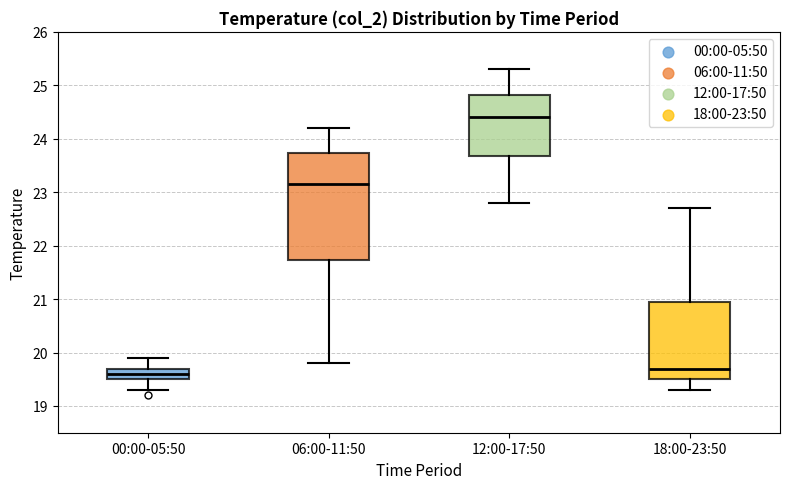

Comparing the boxes themselves (not the whiskers), which one is the tallest?

06:00-11:50